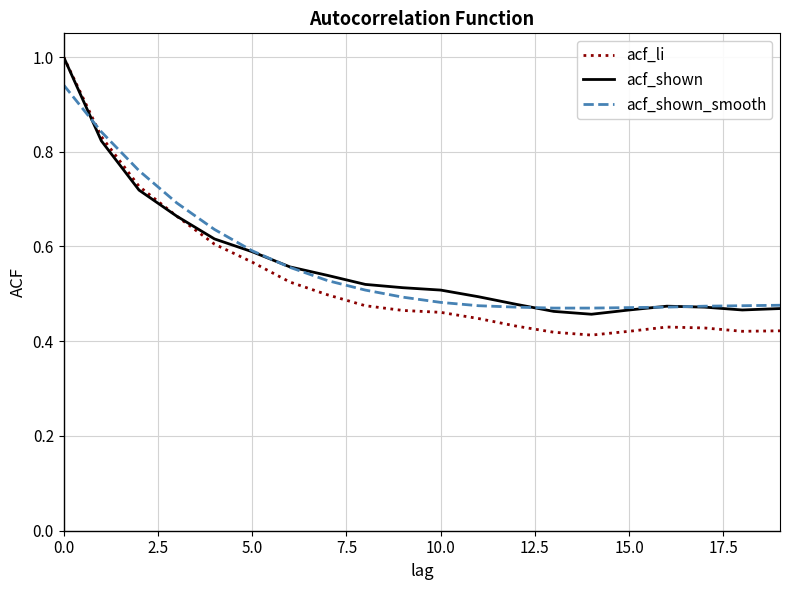

What is the highest value of the acf_shown series?

1.0